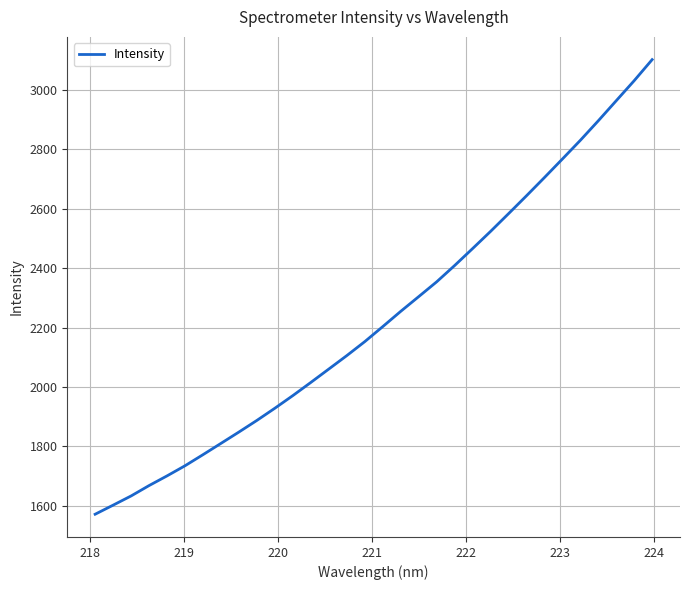

What is the difference between the maximum and minimum values?

1532.4